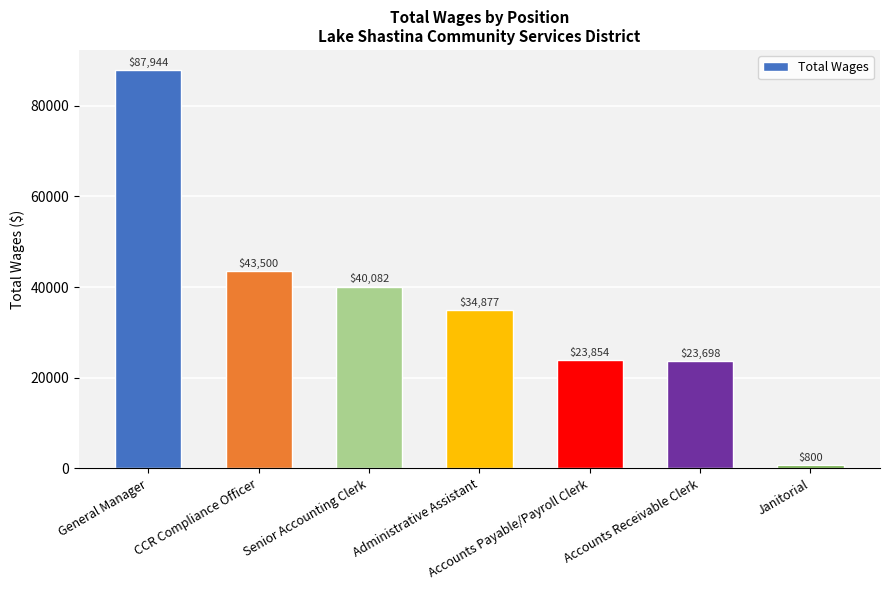

Between Janitorial and Accounts Payable/Payroll Clerk, which is larger?

Accounts Payable/Payroll Clerk